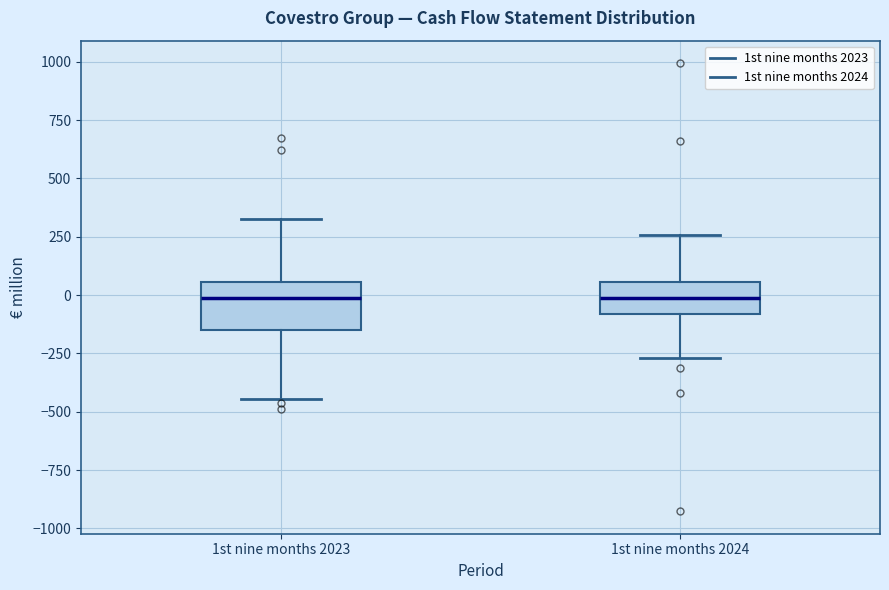

Where does the median line of the box for 1st nine months 2023 sit on the y-axis? The values are not printed on the chart, so give them approximately, as read against the axis.

0